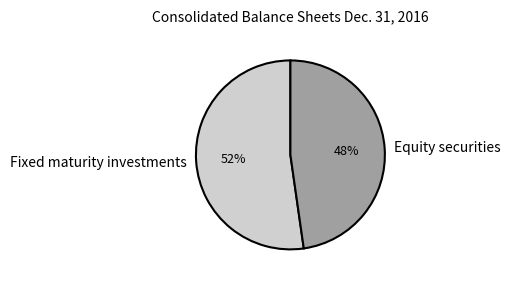

What is the ratio of the value at Fixed maturity investments to the value at Equity securities?

1.1